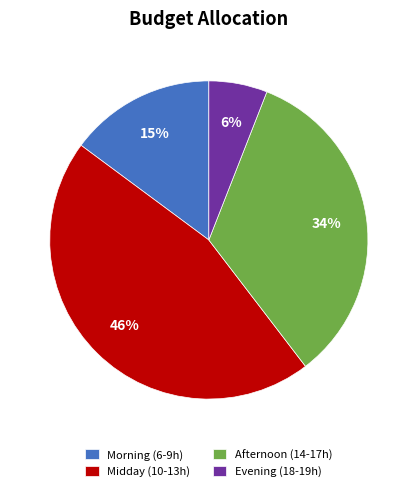

To the nearest percent, what is the difference between the largest and smallest slice percentages?

40%